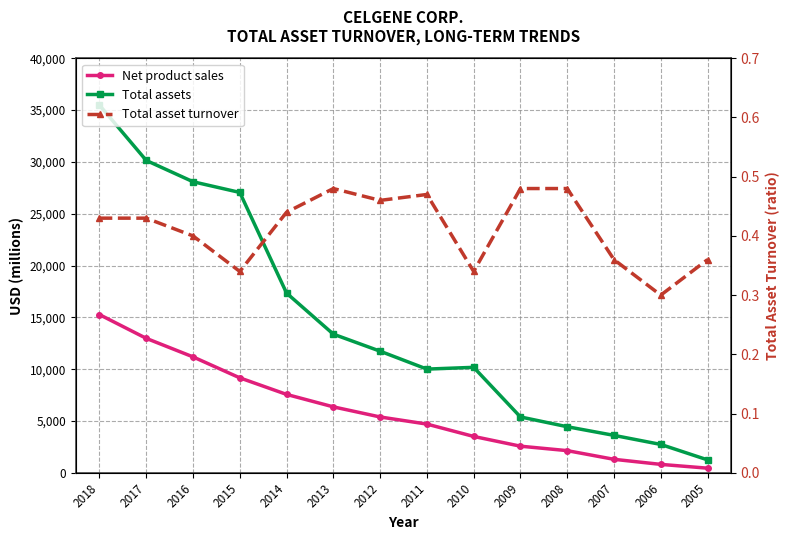

Reading left to right, list all the values displayed in this chart.

Net product sales: 2018=15265.0	2017=12973.0	2016=11185.0	2015=9161.0	2014=7564.0	2013=6362.0	2012=5386.0	2011=4700.0	2010=3508.0	2009=2567.0	2008=2138.0	2007=1300.0	2006=812.0	2005=446.0
Total assets: 2018=35480.0	2017=30141.0	2016=28086.0	2015=27053.0	2014=17340.0	2013=13378.0	2012=11734.0	2011=10006.0	2010=10177.0	2009=5389.0	2008=4445.0	2007=3611.0	2006=2736.0	2005=1247.0
Total asset turnover: 2018=0.4	2017=0.4	2016=0.4	2015=0.3	2014=0.4	2013=0.5	2012=0.5	2011=0.5	2010=0.3	2009=0.5	2008=0.5	2007=0.4	2006=0.3	2005=0.4